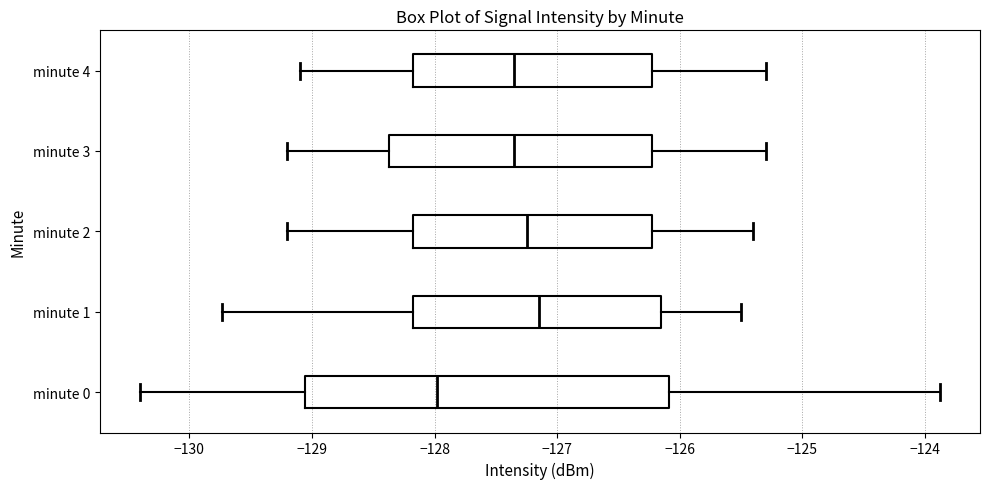

Which box has the furthest to the right median line?

minute 1